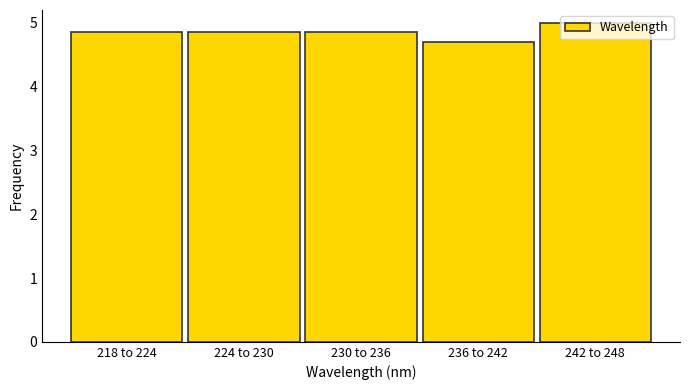

Which category has the highest value across all series?

242 to 248